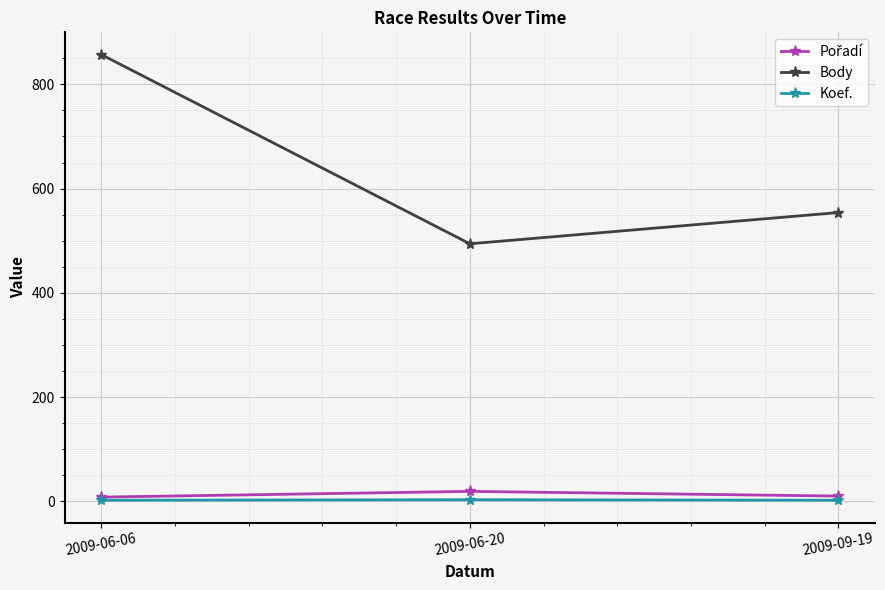

At which category is the sum across all series the highest?

2009-06-06